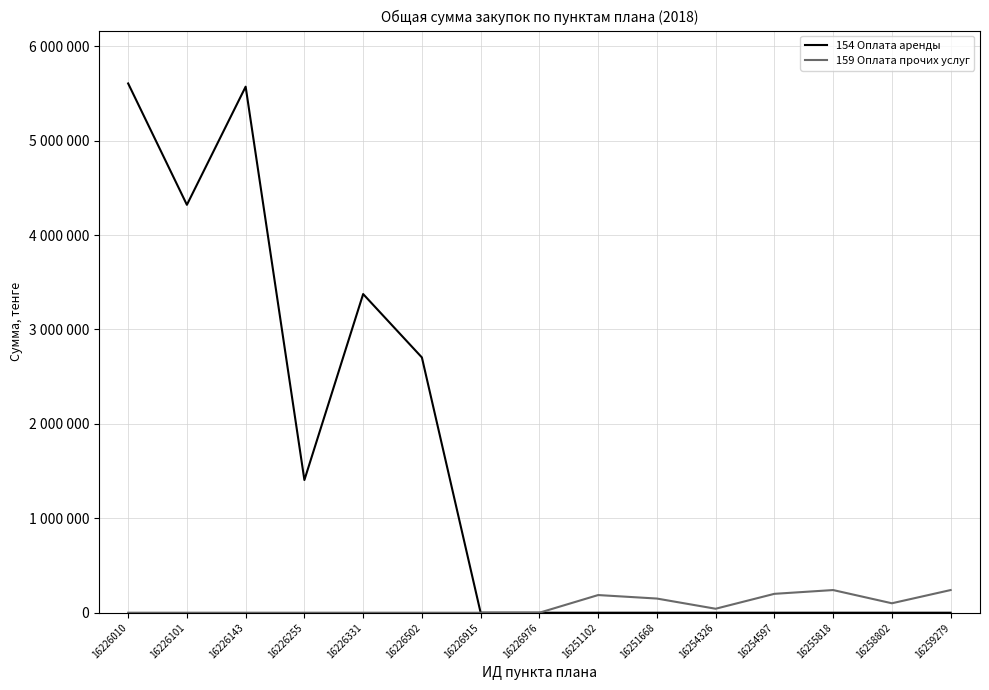

Is this an area chart (filled region under the line)?

No